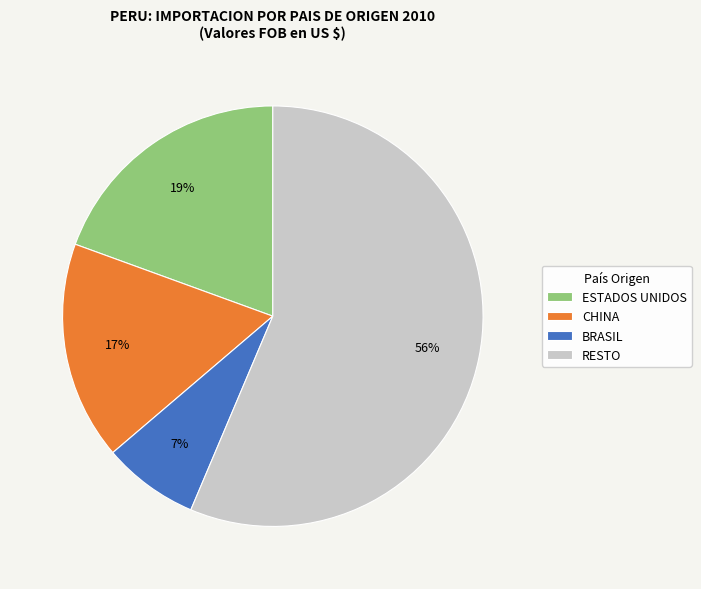

What is the largest slice in the pie chart?

RESTO